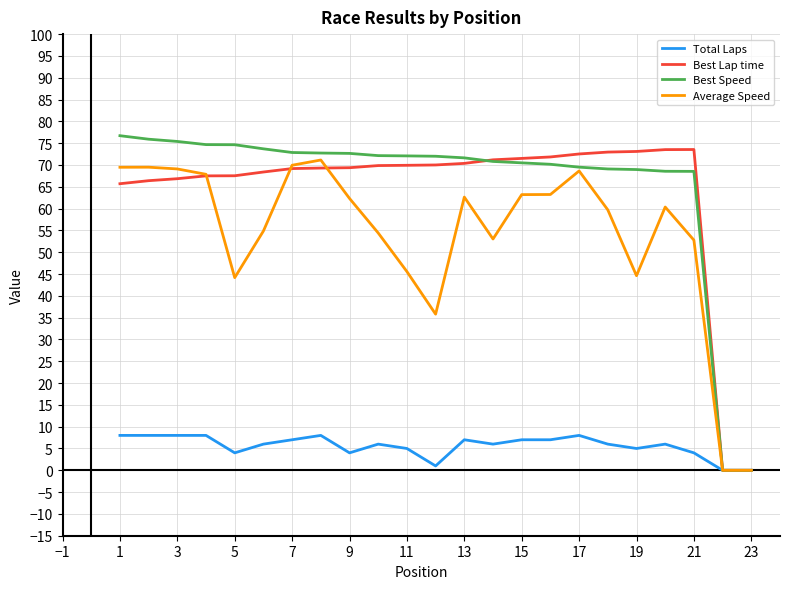

Which series has the largest total across all categories?

Best Speed